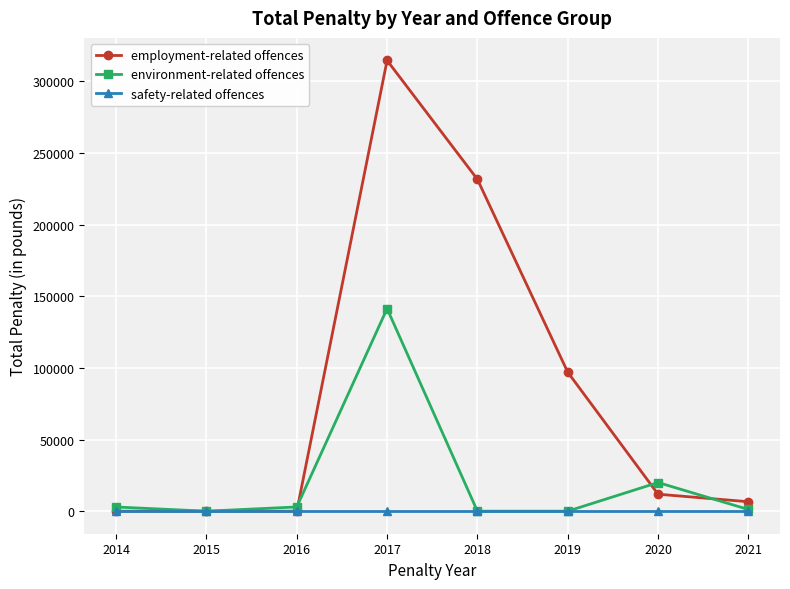

Between 2015 and 2018, which series saw the biggest shift?

employment-related offences